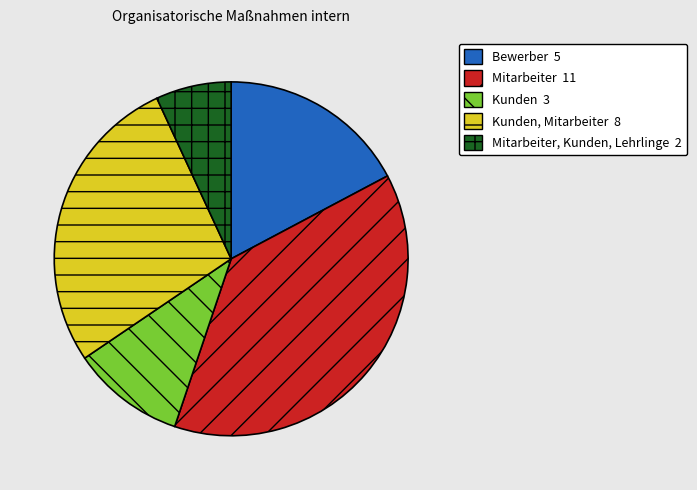

Does any single category account for the majority?

No